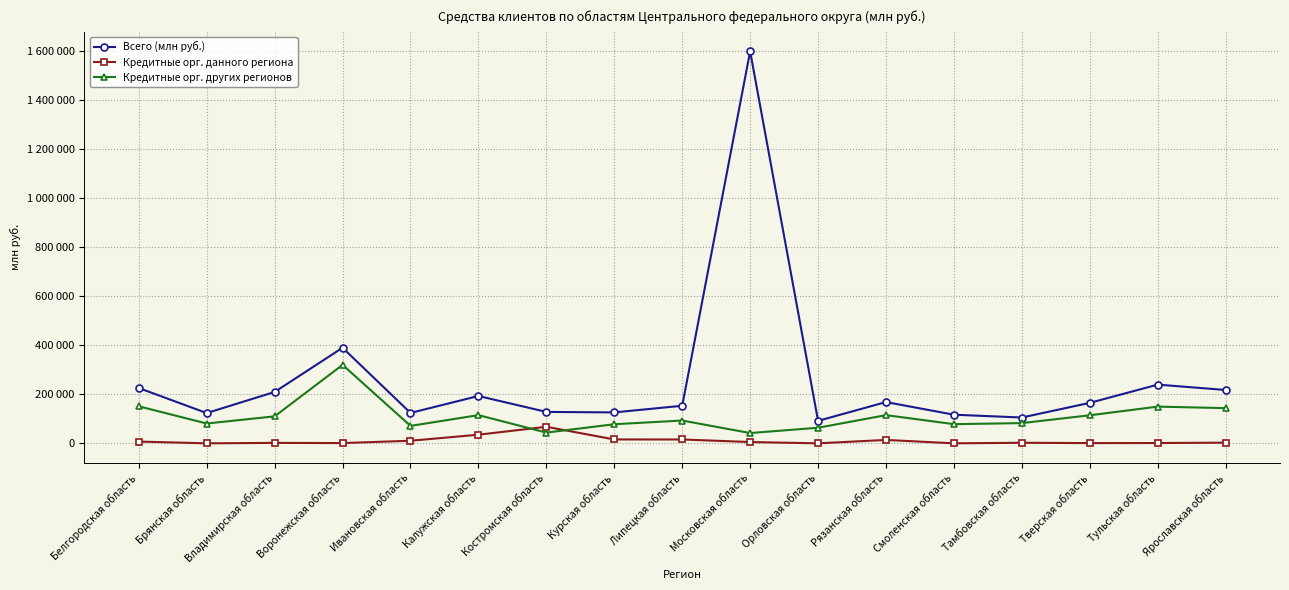

At how many categories does at least one series exceed 750280?

1